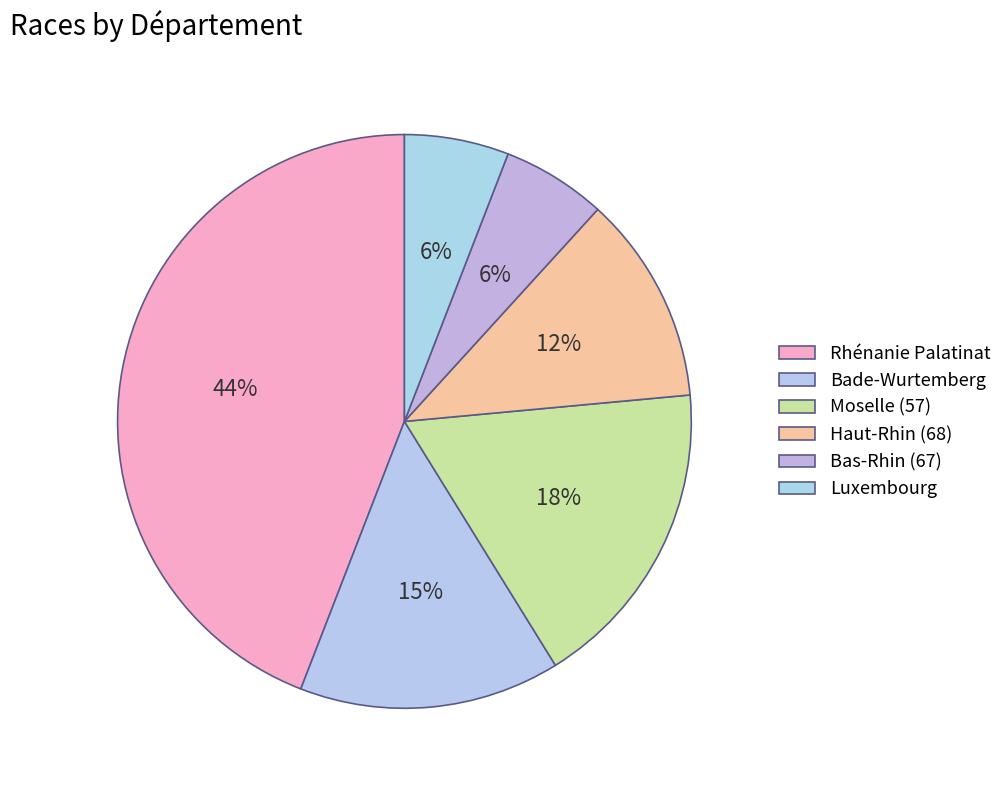

Does Luxembourg represent more than half of the total?

No